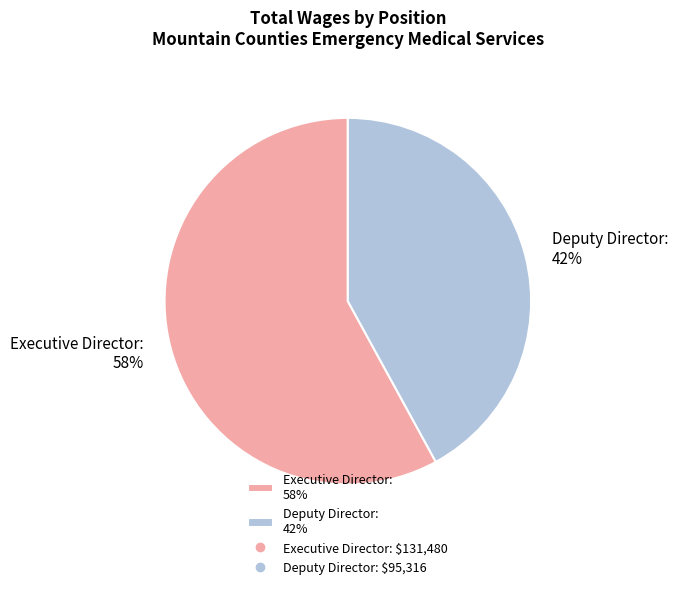

Count the number of slices in the pie.

2